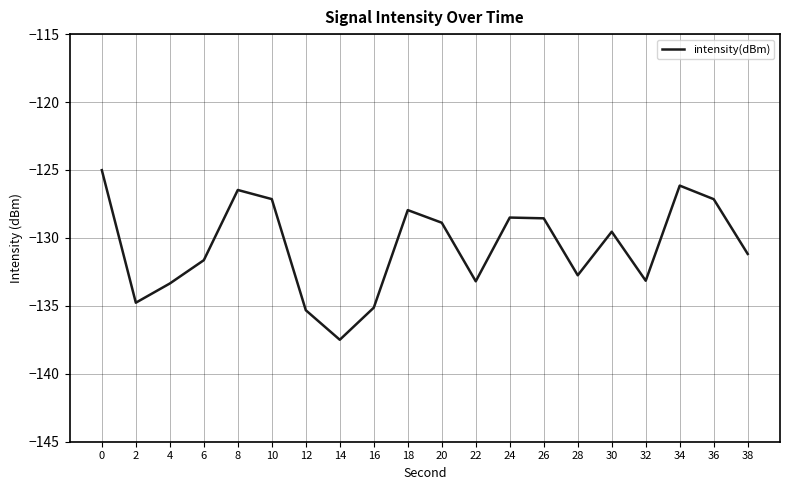

What is the change in value from 10 to 18?

-0.8